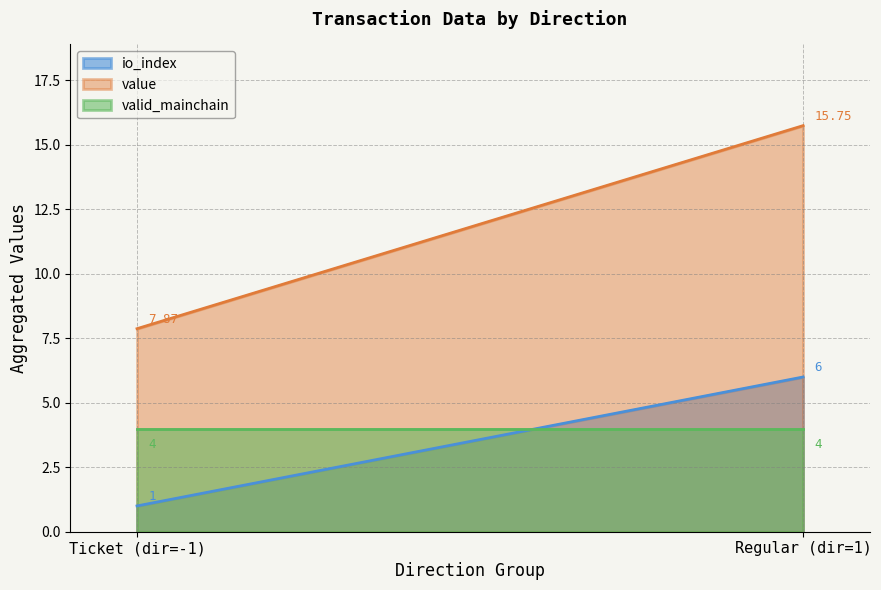

Does the chart have visible grid lines?

Yes